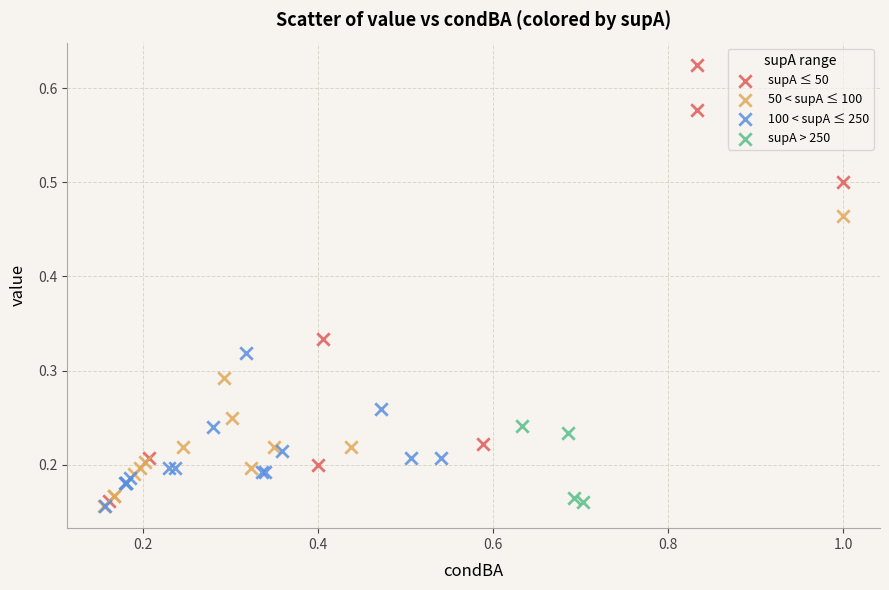

Which series contains the highest Y value?

supA ≤ 50